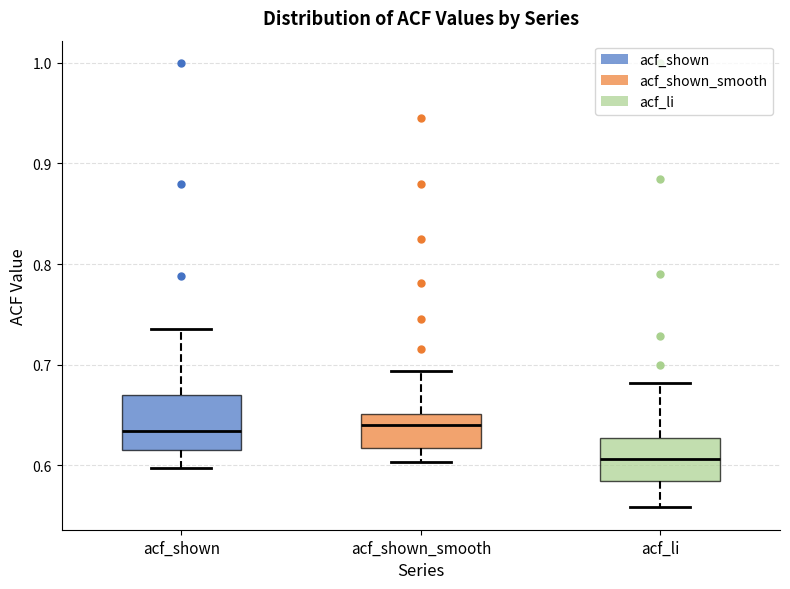

Reading left to right, transcribe this box plot: for each box, give where its median line is, the range the box spans, and where its two whiskers end, as read against the y-axis. The values are not printed on the chart, so give them approximately, as read against the axis.

acf_shown: median 0.63, box 0.61 to 0.67, whiskers 0.60 to 0.74
acf_shown_smooth: median 0.64, box 0.62 to 0.65, whiskers 0.60 to 0.69
acf_li: median 0.61, box 0.58 to 0.63, whiskers 0.56 to 0.68